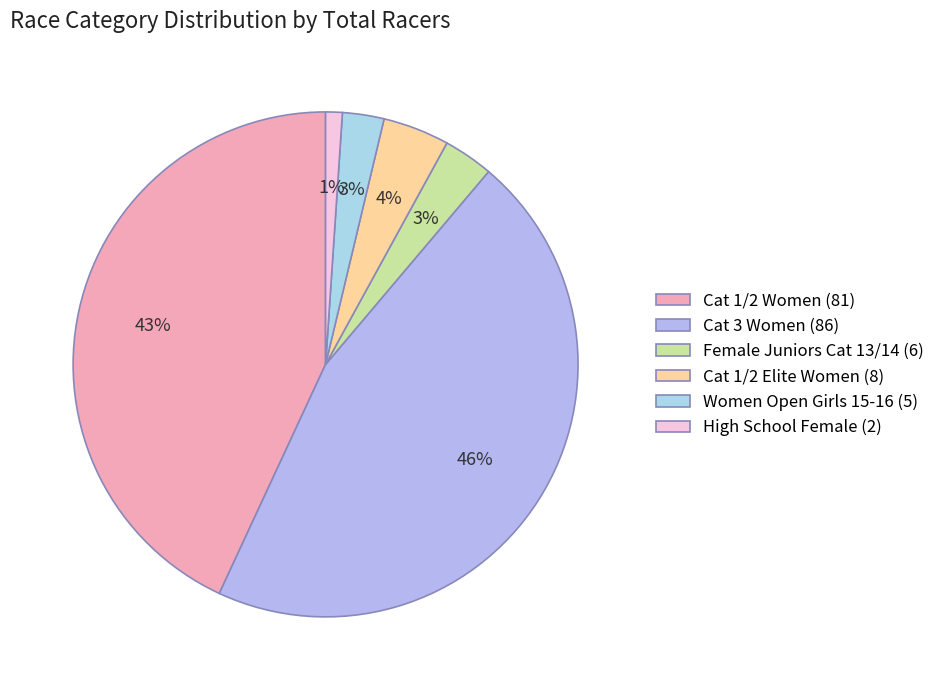

Which slice is the largest?

Cat 3 Women